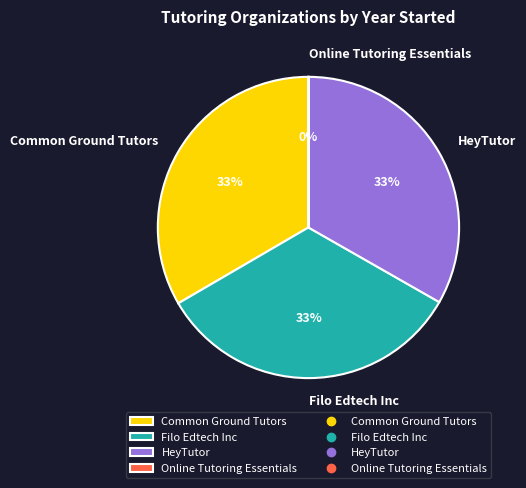

Is the sum of HeyTutor and Filo Edtech Inc greater than half?

Yes